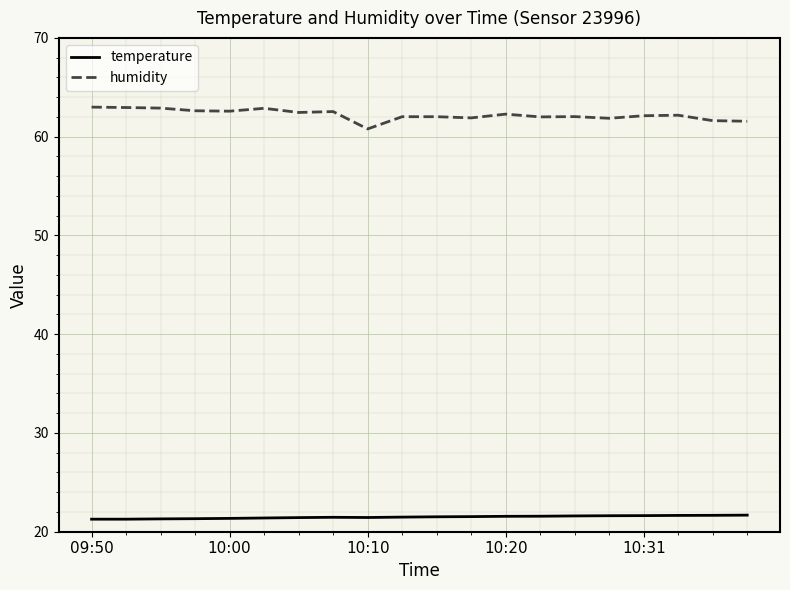

Rank the series by their average value, from highest to lowest.

humidity, temperature